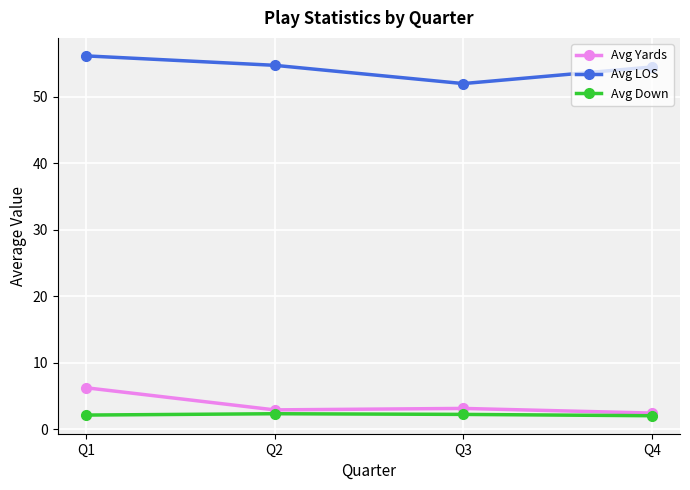

What is the total value across all series at Q1?

64.5